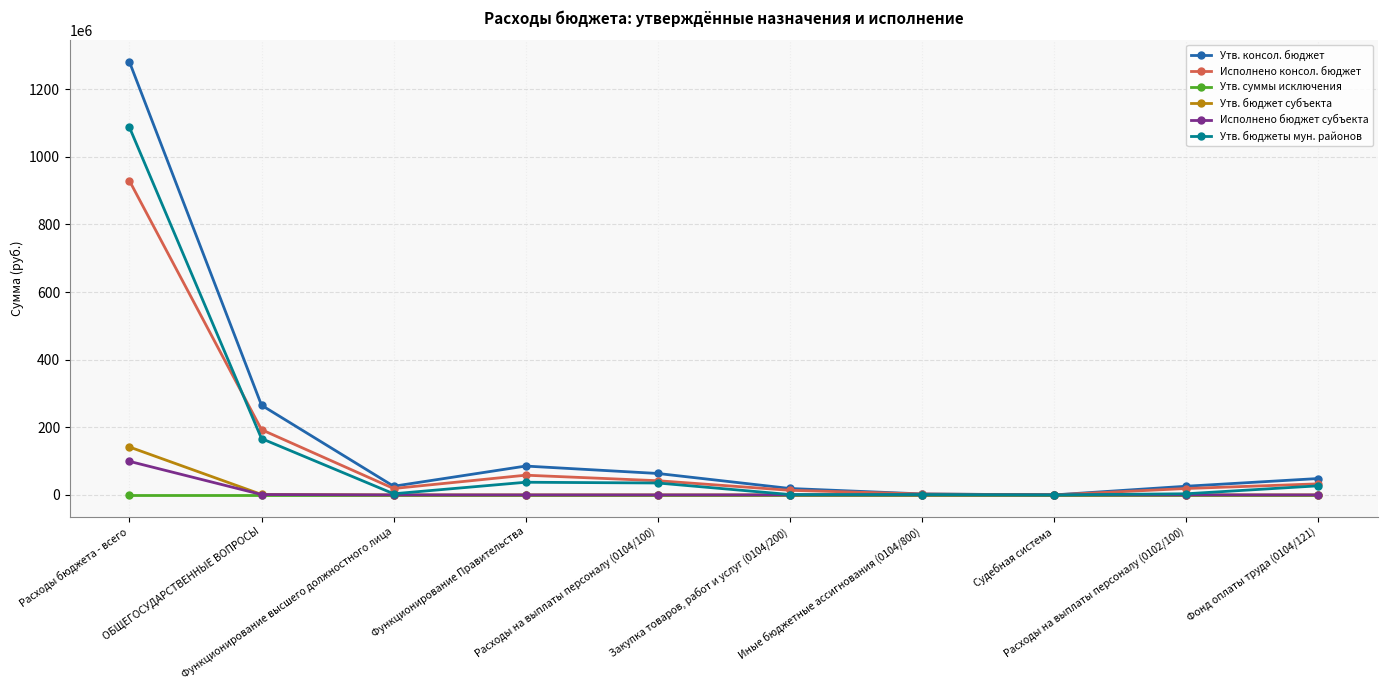

The value of Исполнено бюджет субъекта at Функционирование высшего должностного лица is 0.0. True or false?

True